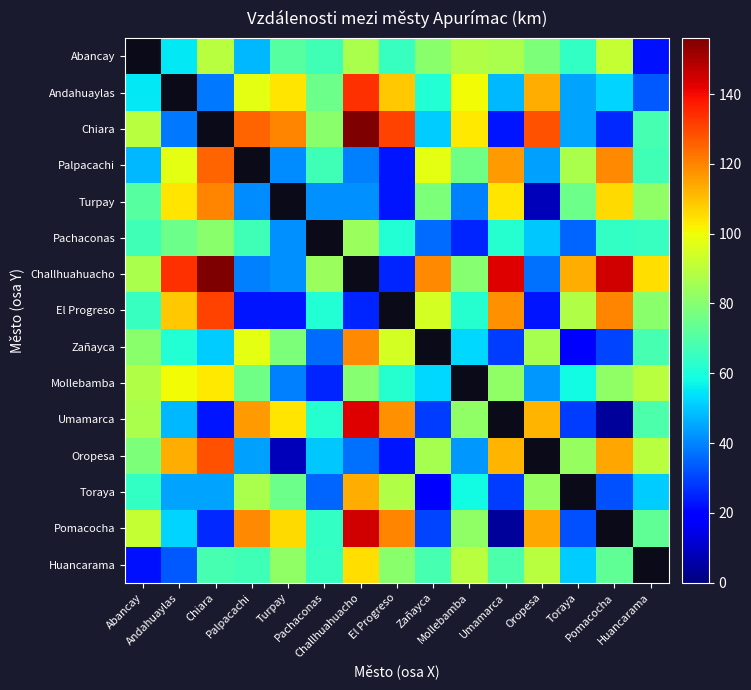

What is the approximate value of Pomacocha at Chiara?

26.0